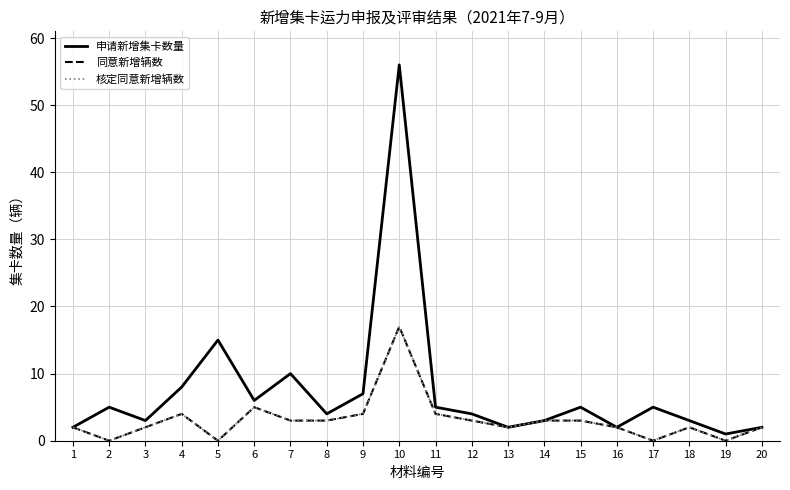

Rank the series by their maximum value, from highest to lowest.

申请新增集卡数量, 同意新增辆数, 核定同意新增辆数